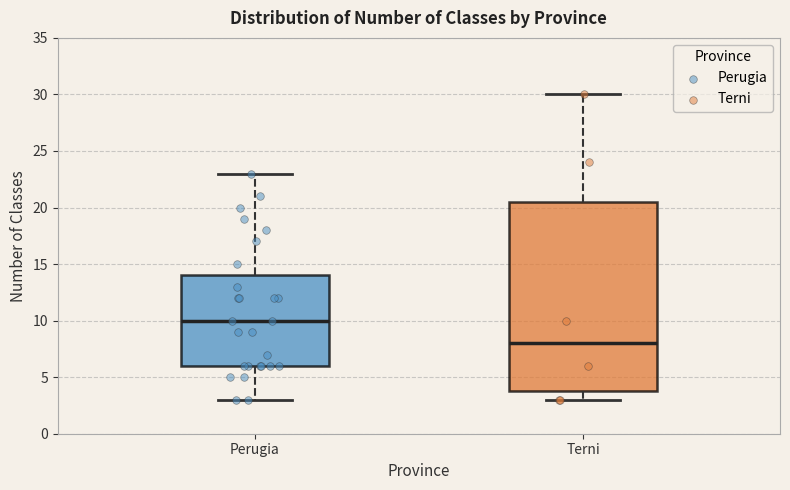

Which box's median line is the highest?

Perugia